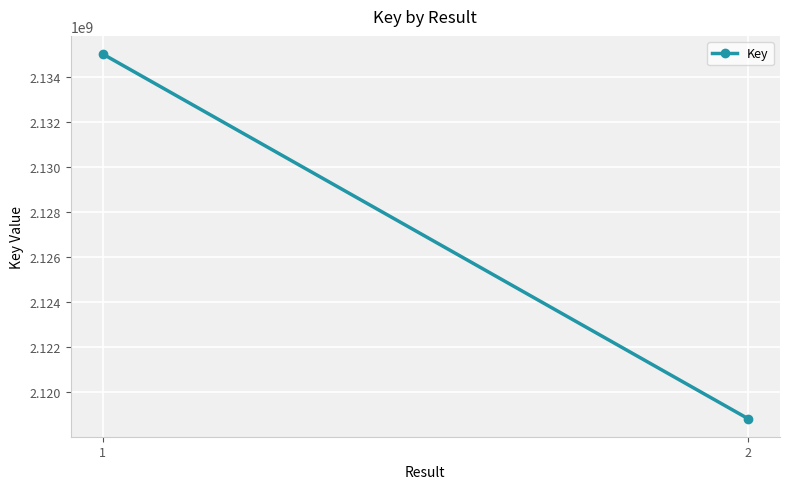

What is the average value?

2126915519